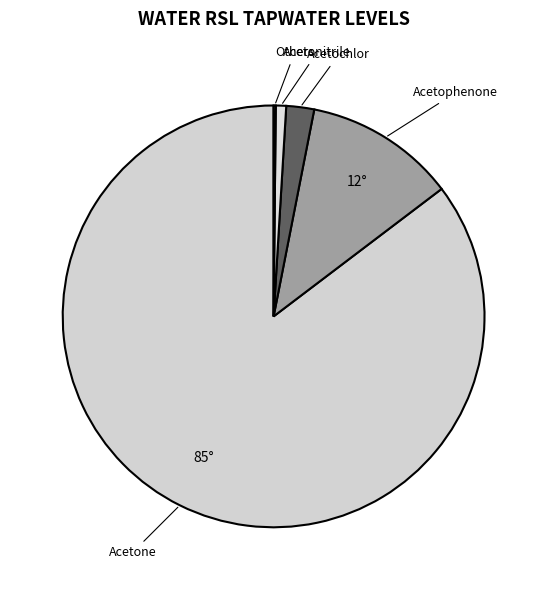

Approximately how many times larger is the value at Acetone compared to Acetophenone?

7.4